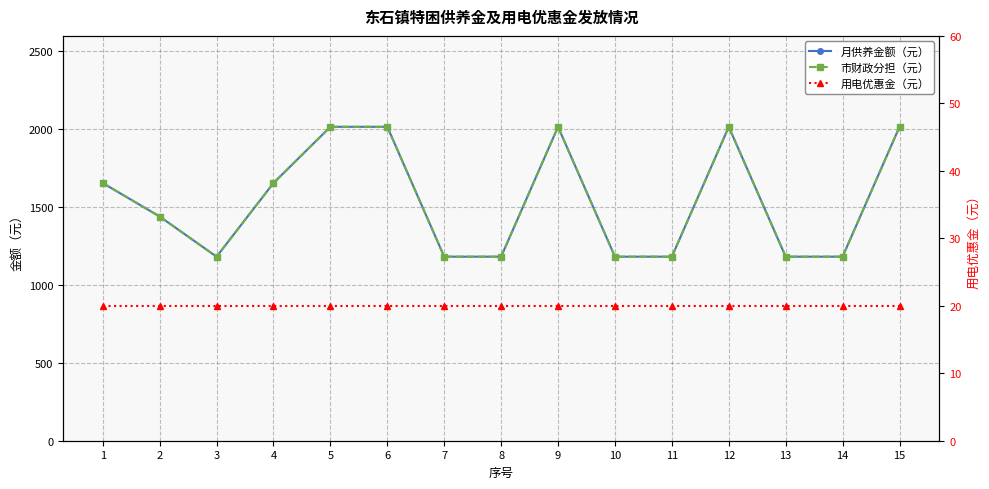

What is the approximate value of 市财政分担（元） at 14?

1182